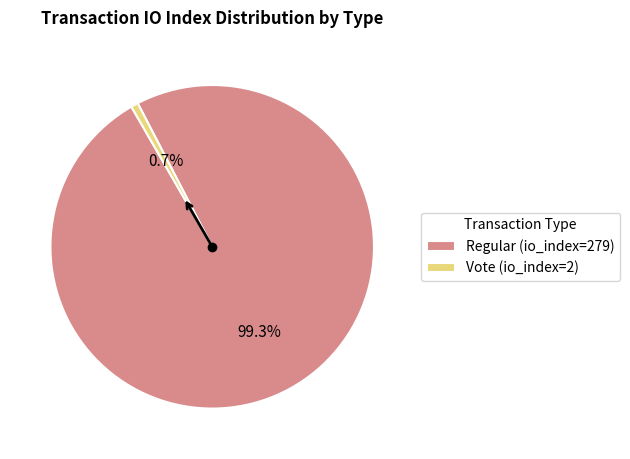

To the nearest percent, what is the difference between the largest and smallest slice percentages?

99%